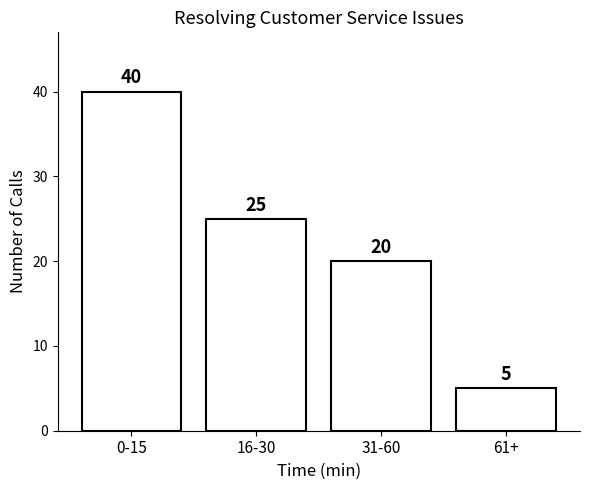

Reading left to right, list all the values displayed in this chart.

0-15=40	16-30=25	31-60=20	61+=5